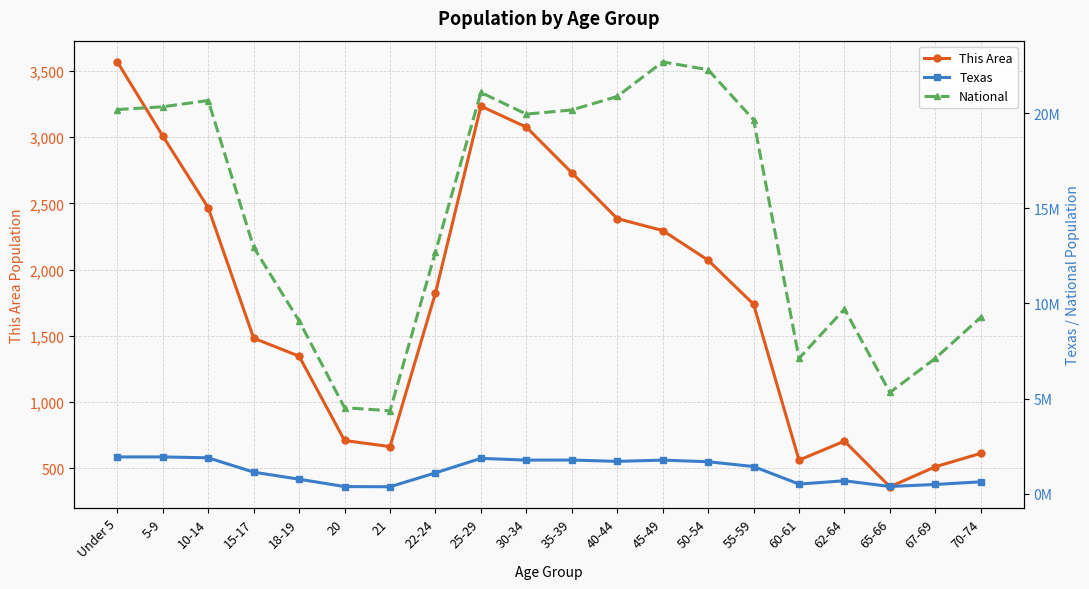

Reading left to right, extract all data points from this chart.

This Area: Under 5=3567	5-9=3008	10-14=2467	15-17=1483	18-19=1347	20=711	21=665	22-24=1823	25-29=3233	30-34=3075	35-39=2731	40-44=2385	45-49=2295	50-54=2071	55-59=1739	60-61=563	62-64=706	65-66=362	67-69=513	70-74=614
Texas: Under 5=1928473	5-9=1928234	10-14=1881883	15-17=1127234	18-19=755890	20=369040	21=359015	22-24=1089024	25-29=1853039	30-34=1760434	35-39=1763587	40-44=1694795	45-49=1760467	50-54=1674869	55-59=1422924	60-61=500523	62-64=674244	65-66=373062	67-69=480038	70-74=619156
National: Under 5=20201362	5-9=20348657	10-14=20677194	15-17=12954254	18-19=9086089	20=4519129	21=4354294	22-24=12712576	25-29=21101849	30-34=19962099	35-39=20179642	40-44=20890964	45-49=22708591	50-54=22298125	55-59=19664805	60-61=7113727	62-64=9704197	65-66=5319902	67-69=7115361	70-74=9278166